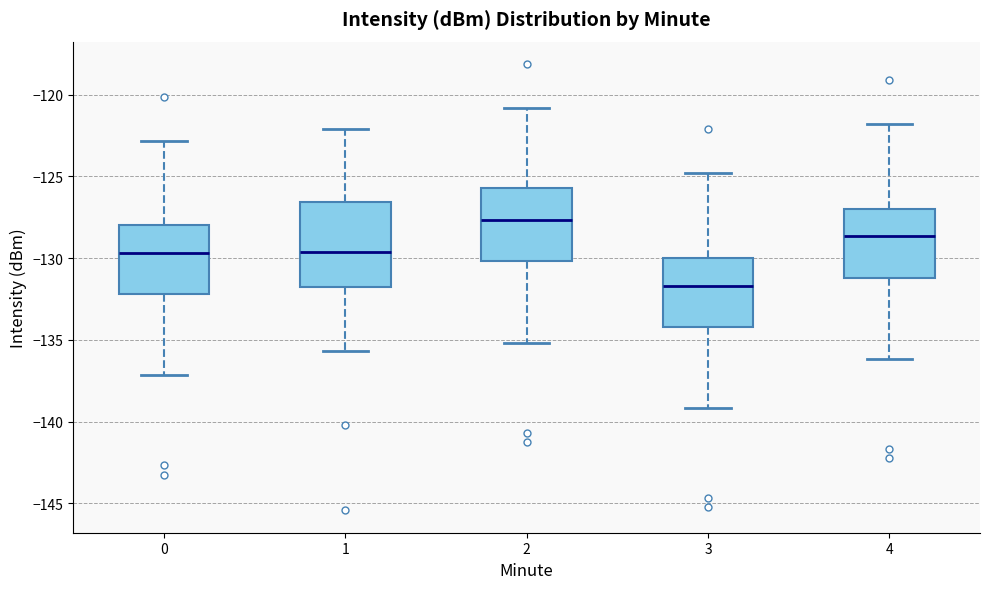

Where is the lower edge of the box at x = 1 on the y-axis? The values are not printed on the chart, so give them approximately, as read against the axis.

-131.5